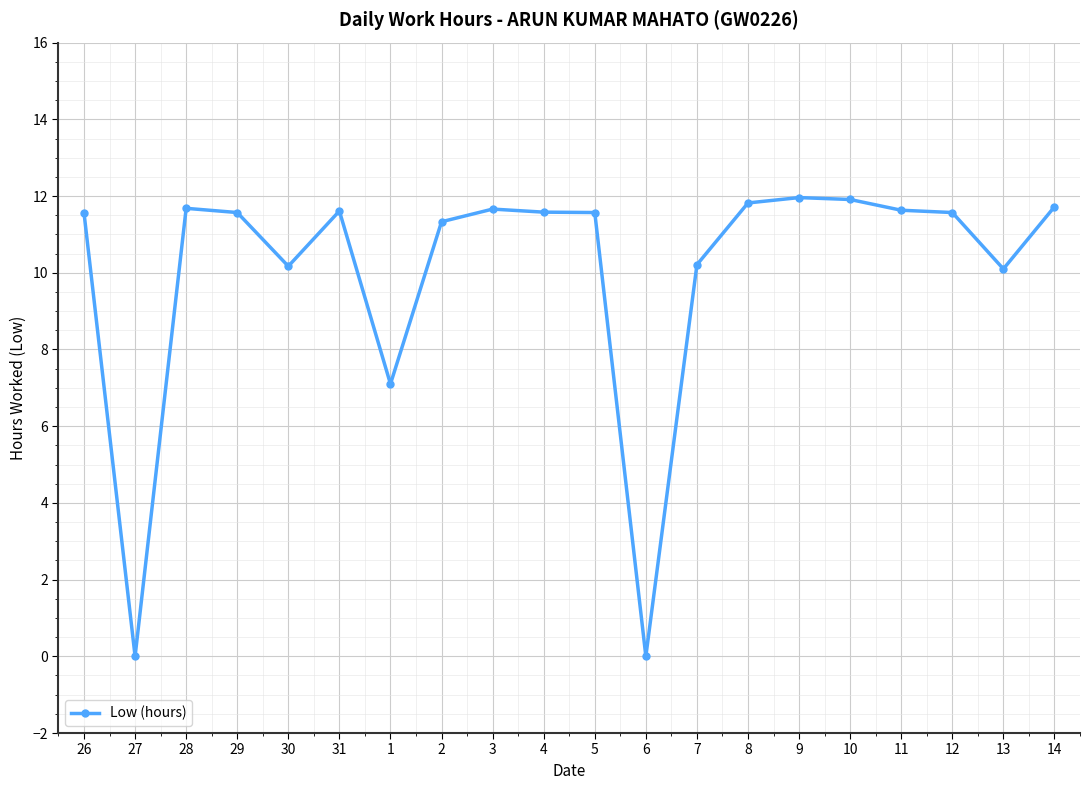

What is the value of the 9th point from the left?

11.7